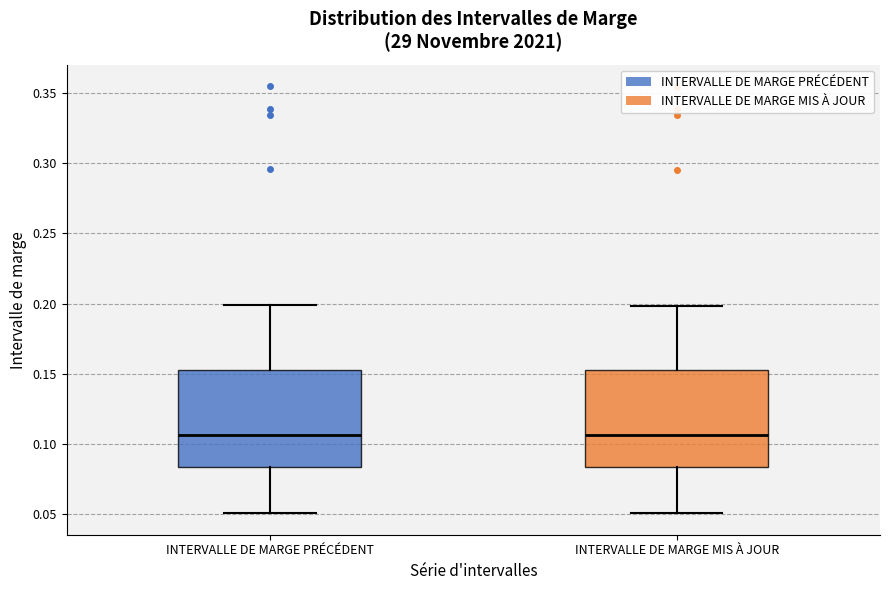

Reading left to right, read every box against the y-axis: the position of its median line, the range the box covers, and the ends of its whiskers. The values are not printed on the chart, so give them approximately, as read against the axis.

INTERVALLE DE MARGE PRÉCÉDENT: median 0.105, box 0.085 to 0.155, whiskers 0.050 to 0.200
INTERVALLE DE MARGE MIS À JOUR: median 0.105, box 0.085 to 0.150, whiskers 0.050 to 0.200